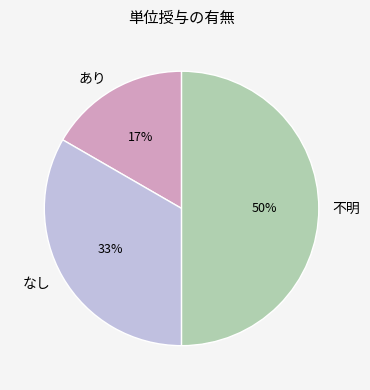

To the nearest percent, what is the combined percentage of あり and 不明?

67%